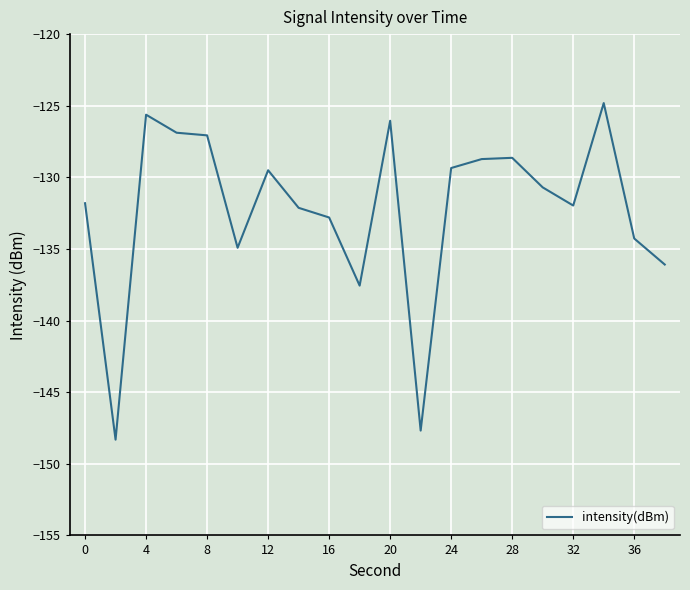

What is the difference between the maximum and minimum values?

23.5